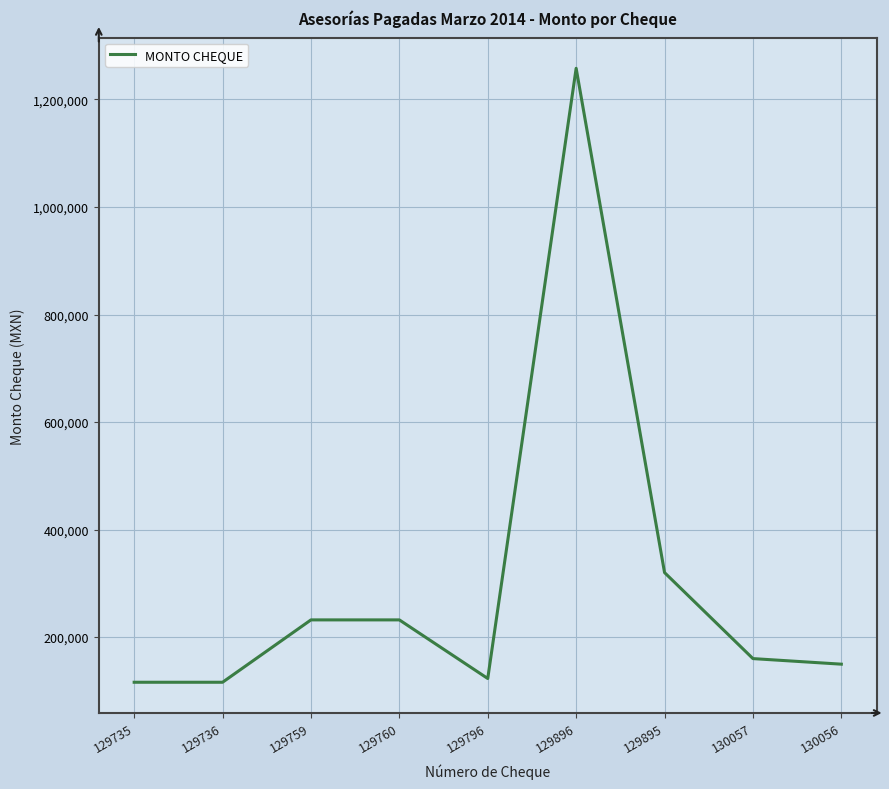

What is the difference between the maximum and second lowest values?

1142020.0